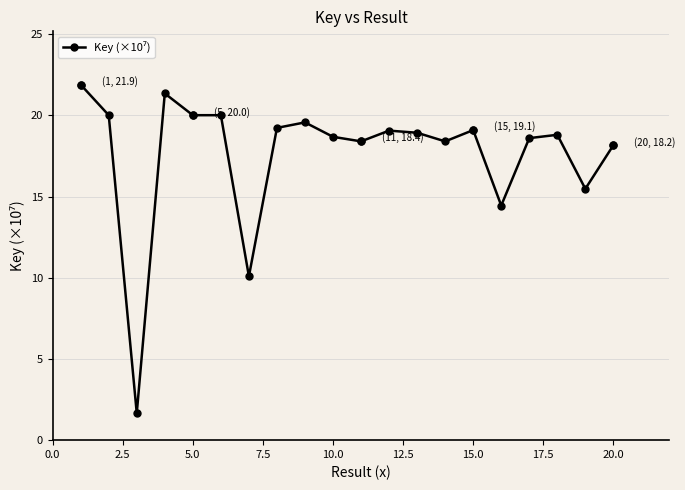

What is the greatest value displayed?

21.9